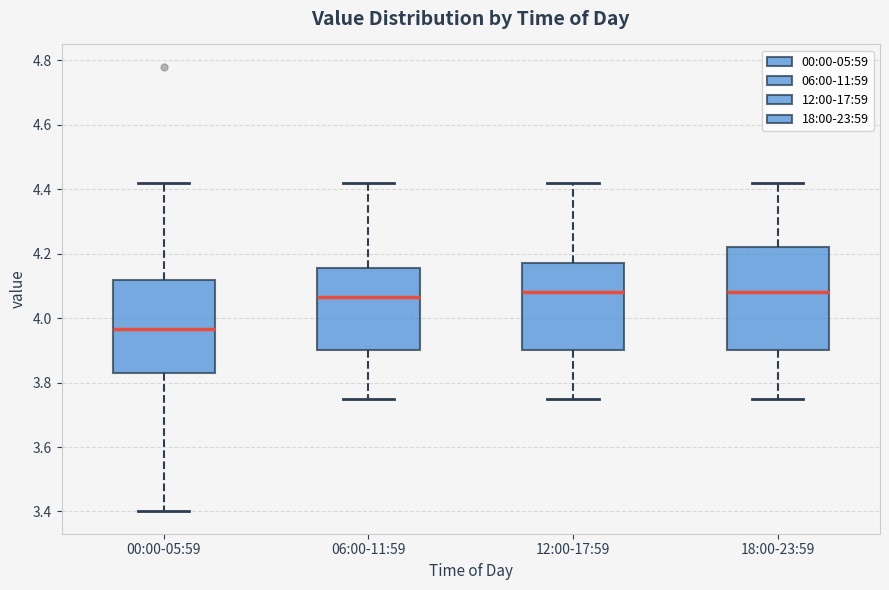

Reading left to right, read every box against the y-axis: the position of its median line, the range the box covers, and the ends of its whiskers. The values are not printed on the chart, so give them approximately, as read against the axis.

00:00-05:59: median 3.96, box 3.84 to 4.12, whiskers 3.40 to 4.42
06:00-11:59: median 4.06, box 3.90 to 4.16, whiskers 3.76 to 4.42
12:00-17:59: median 4.08, box 3.90 to 4.18, whiskers 3.76 to 4.42
18:00-23:59: median 4.08, box 3.90 to 4.22, whiskers 3.76 to 4.42